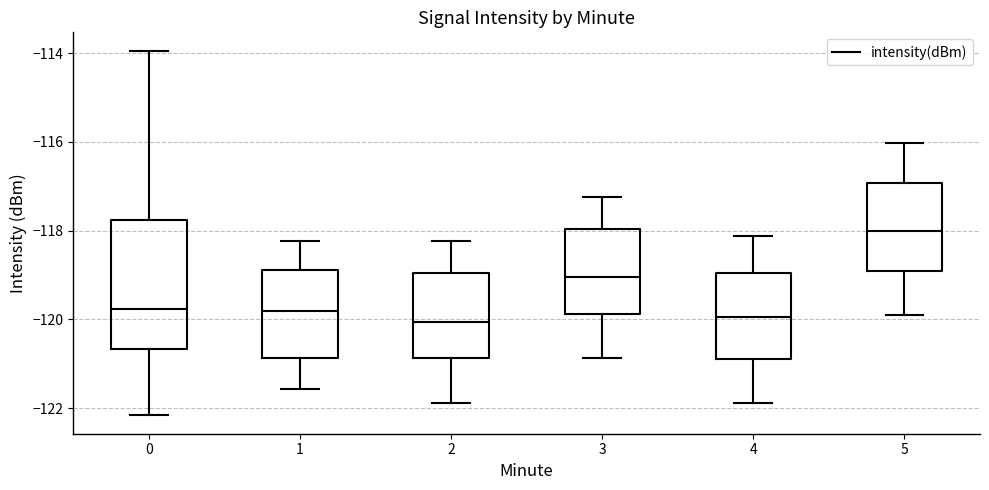

Where does the median line of the box at x = 5 sit on the y-axis? The values are not printed on the chart, so give them approximately, as read against the axis.

-118.0